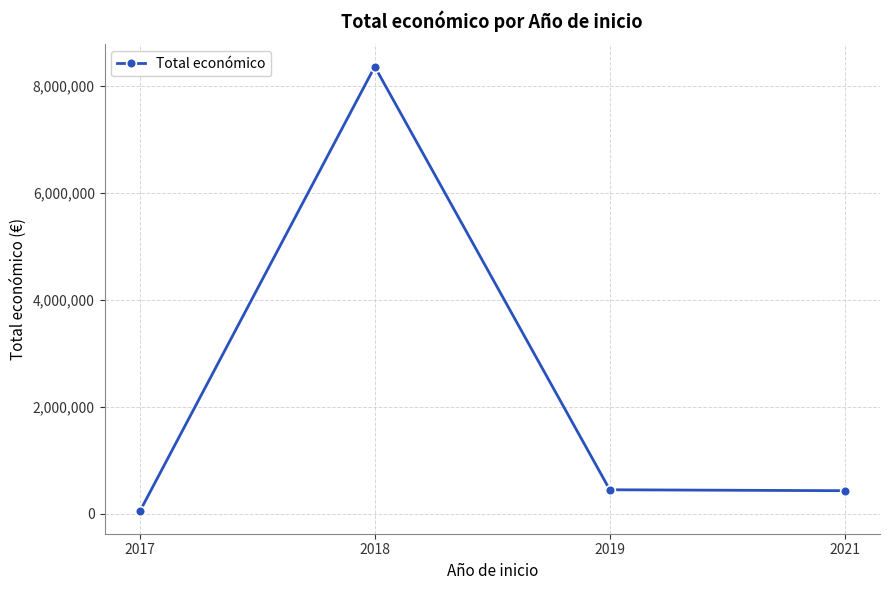

True or false: there are more than 2 points higher than both neighbors.

False